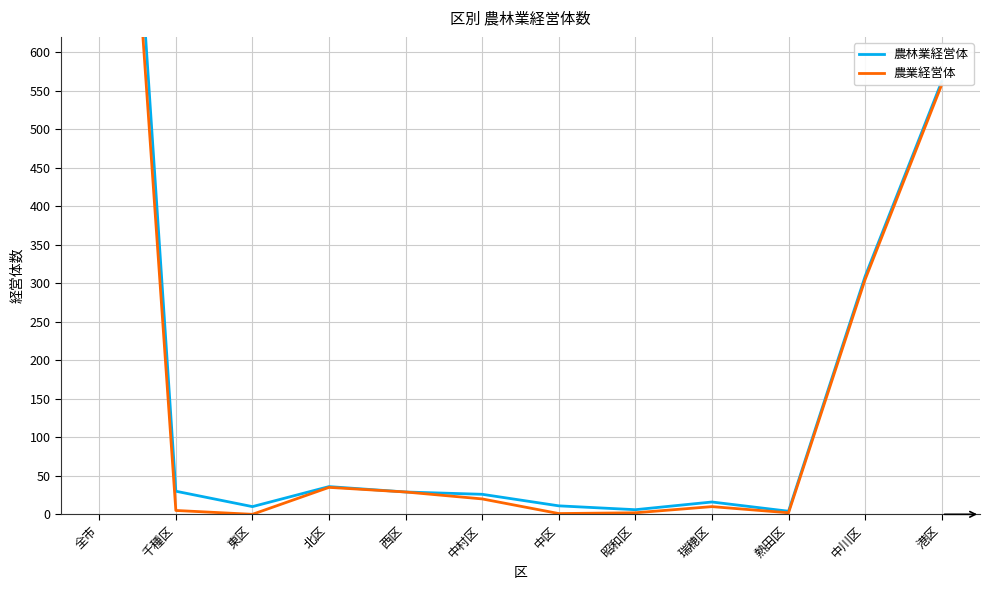

Rank the series by their maximum value, from highest to lowest.

農林業経営体, 農業経営体